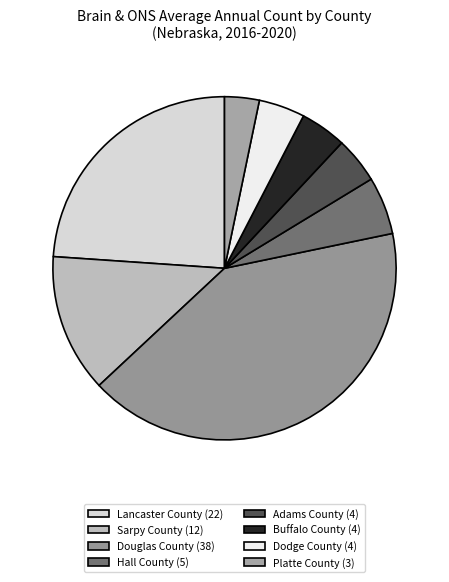

Which slice is the smallest?

Platte County